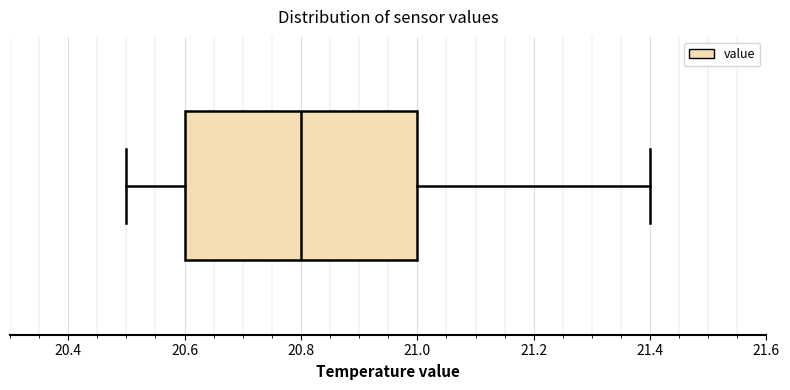

Where does the median line of the box sit on the x-axis? The values are not printed on the chart, so give them approximately, as read against the axis.

20.8